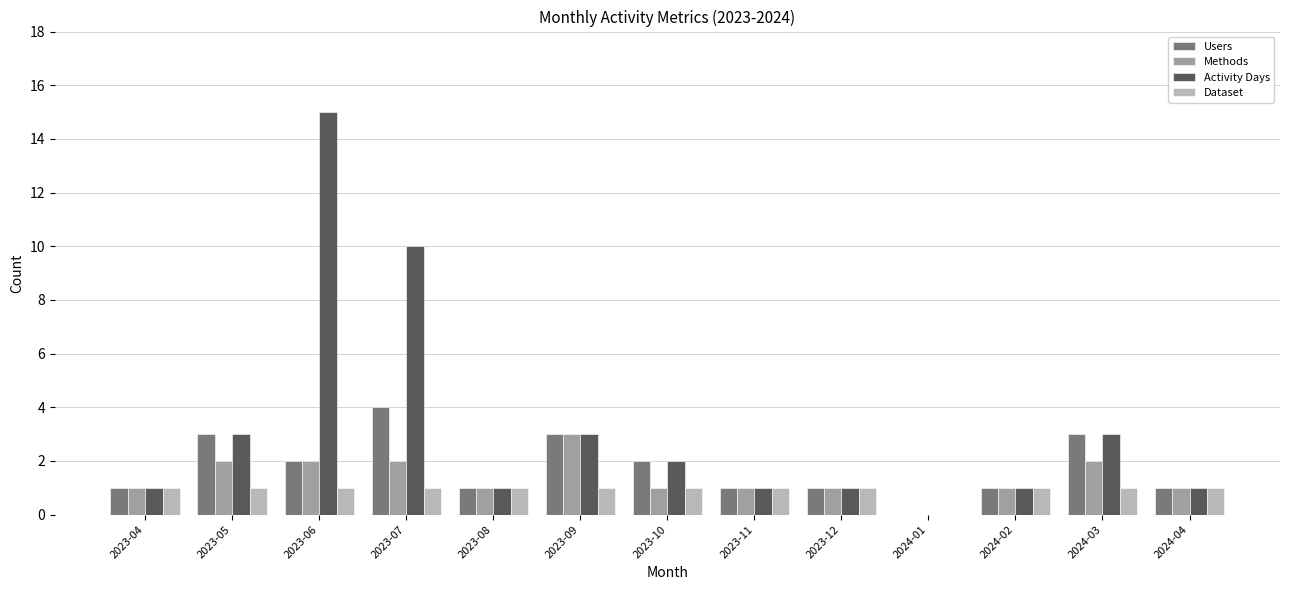

How many positive values does the Dataset series have?

12